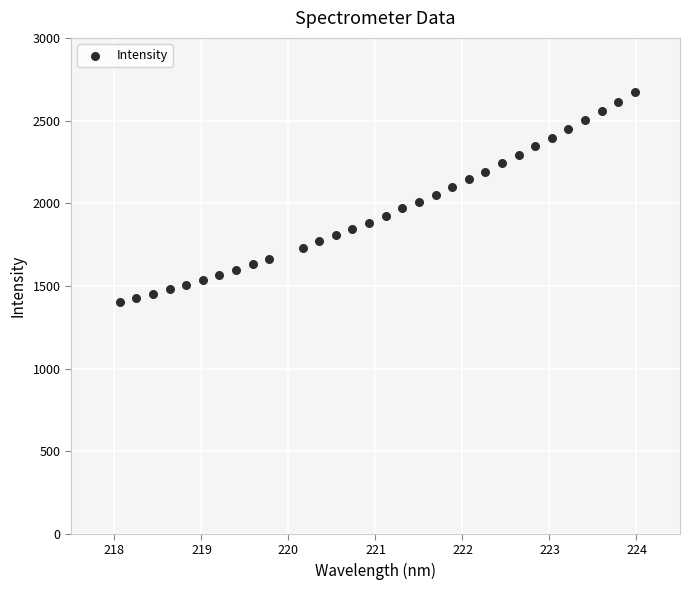

What is the range of X values (max minus min)?

5.9